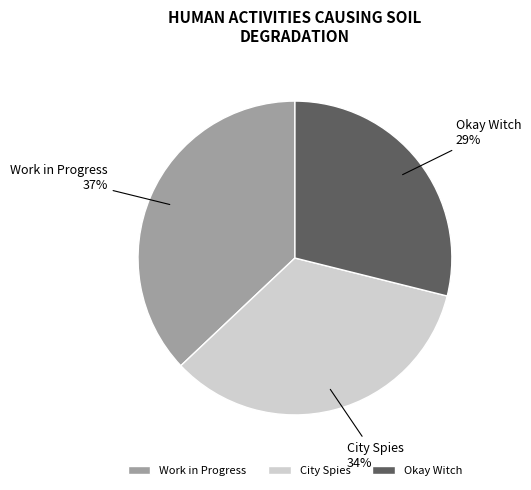

Do City Spies and Okay Witch together represent more than half of the pie?

Yes